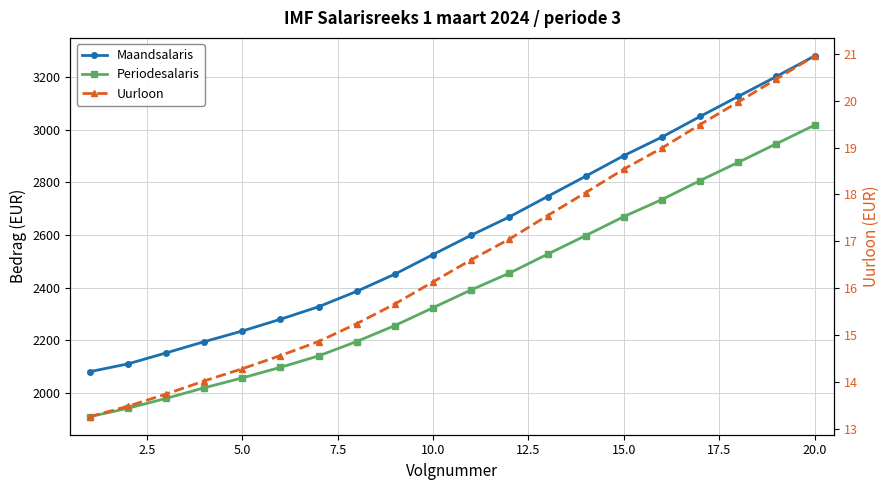

True or false: Periodesalaris has more than 1 interior local peaks.

False